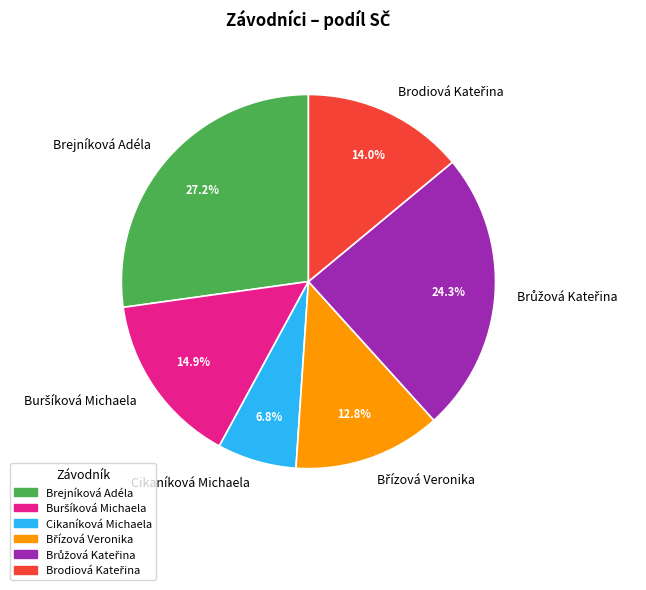

Which category has the biggest portion of the pie?

Brejníková Adéla